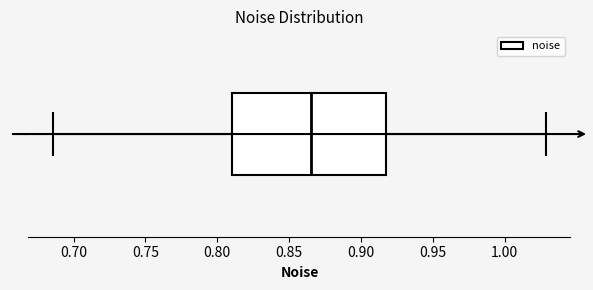

Where does the right whisker of the box end on the x-axis? The values are not printed on the chart, so give them approximately, as read against the axis.

1.030